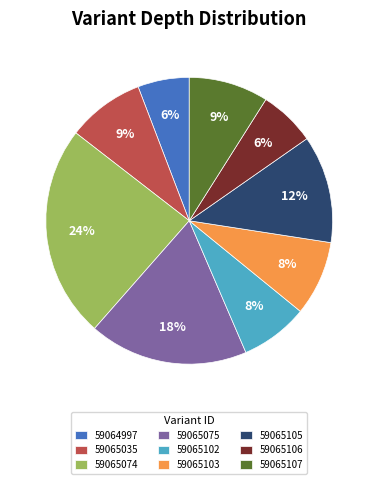

To the nearest percent, what is the difference between the 59065102 and 59064997 slice percentages?

2%